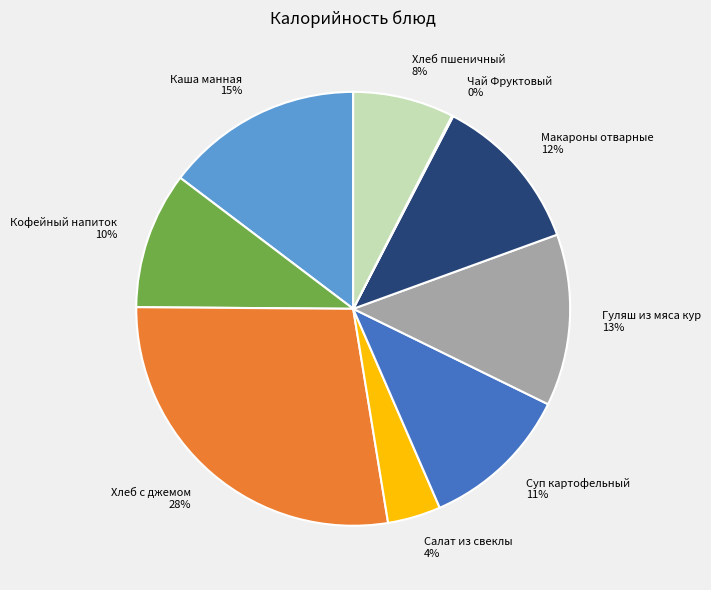

Combined, do Суп картофельный and Гуляш из мяса кур account for over 50%?

No